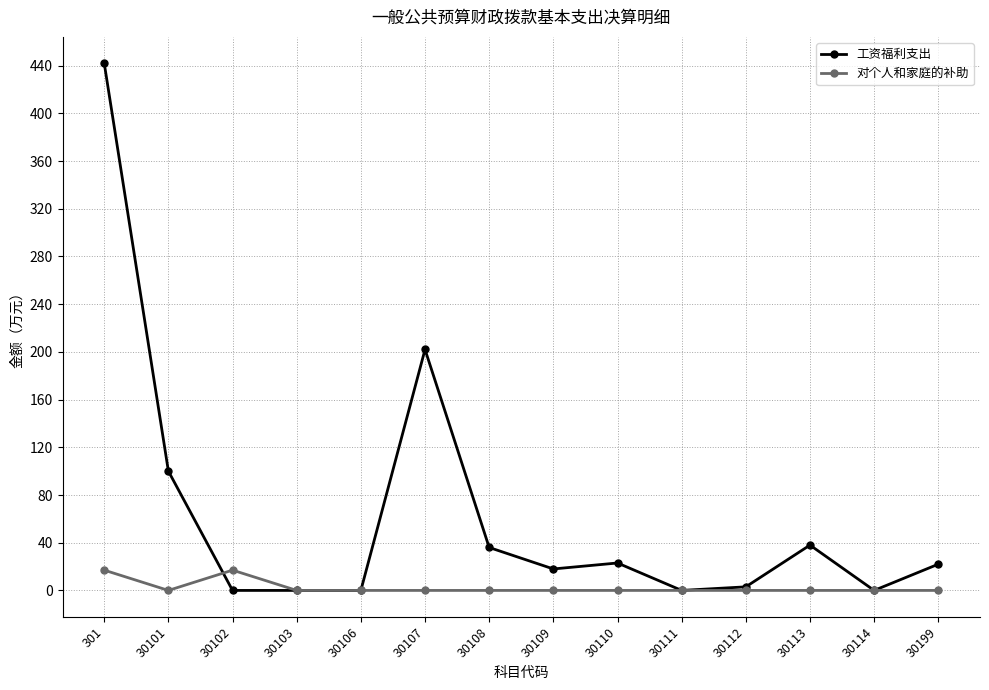

Between 30101 and 30113, which series saw the biggest shift?

工资福利支出